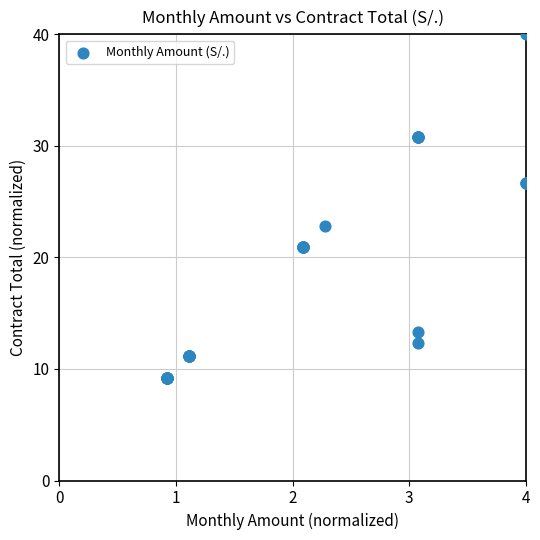

What Y value in the scatter plot is closest to 24?

22.8